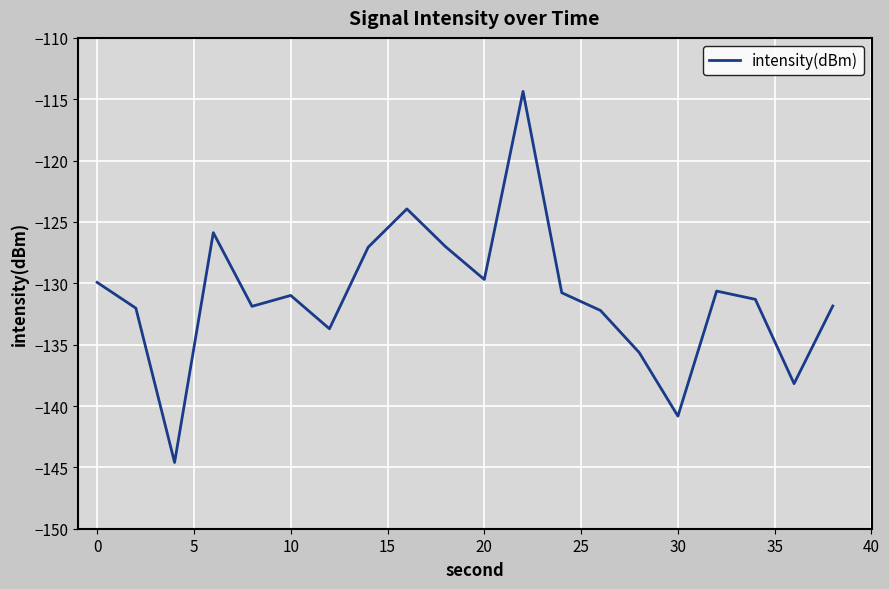

What is the difference between the maximum and minimum values?

30.2